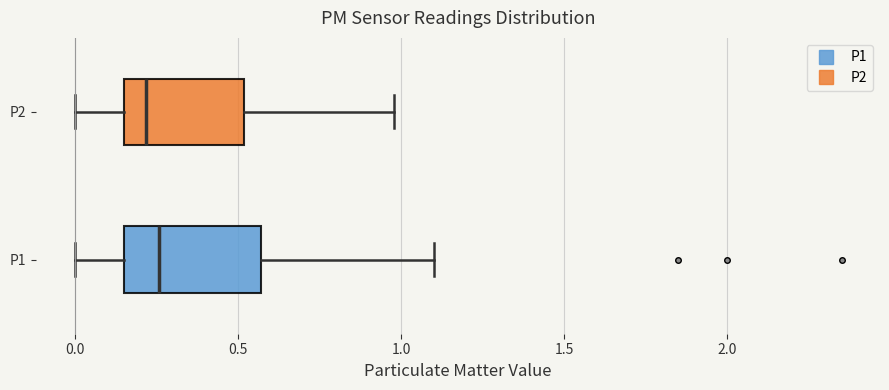

Reading bottom to top, read every box against the x-axis: the position of its median line, the range the box covers, and the ends of its whiskers. The values are not printed on the chart, so give them approximately, as read against the axis.

P1: median 0.25, box 0.15 to 0.55, whiskers 0.00 to 1.10
P2: median 0.20, box 0.15 to 0.50, whiskers 0.00 to 1.00